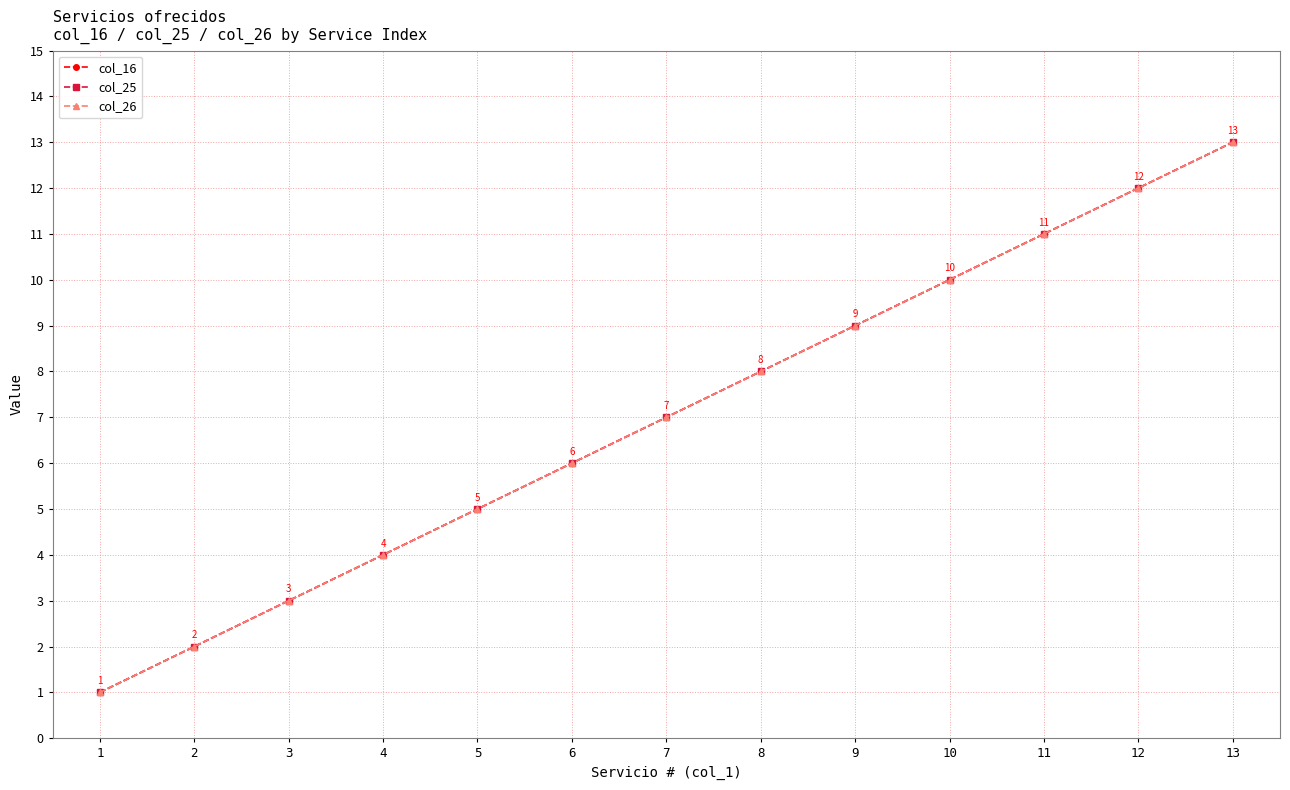

Where is col_16 nearest to the value 7?

7